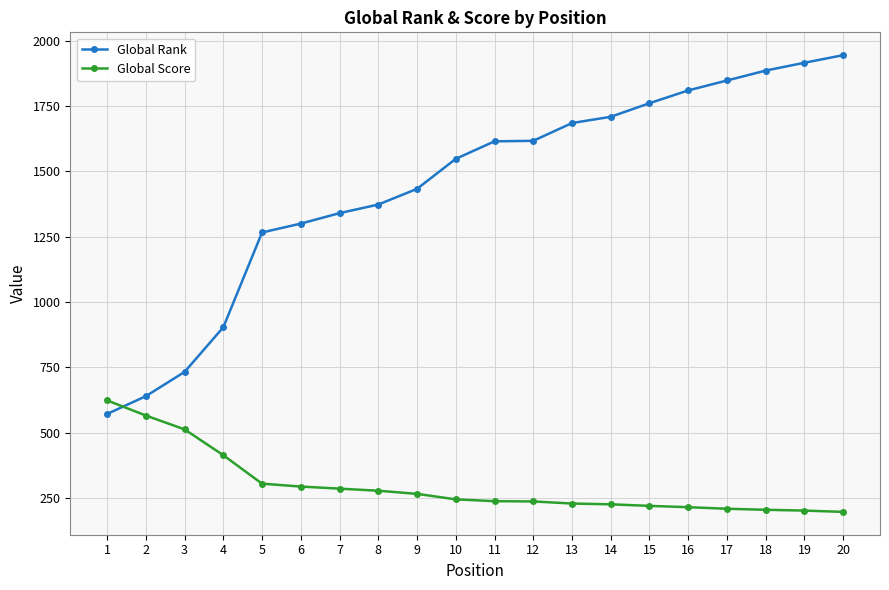

What is the value of the Global Rank point at the 13th from the left?

1685